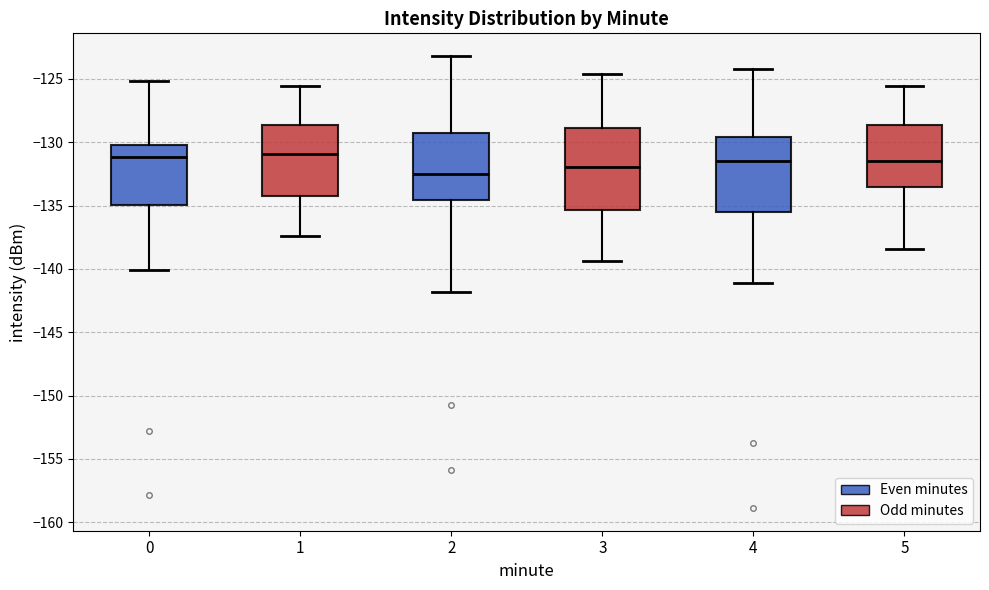

Where does the upper whisker of the box at x = 5 end on the y-axis? The values are not printed on the chart, so give them approximately, as read against the axis.

-125.5